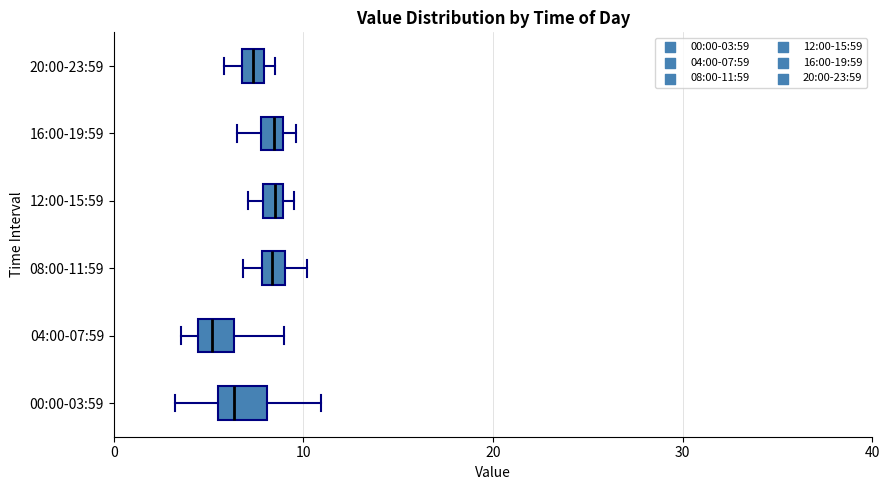

Which box has the furthest to the left median line?

04:00-07:59